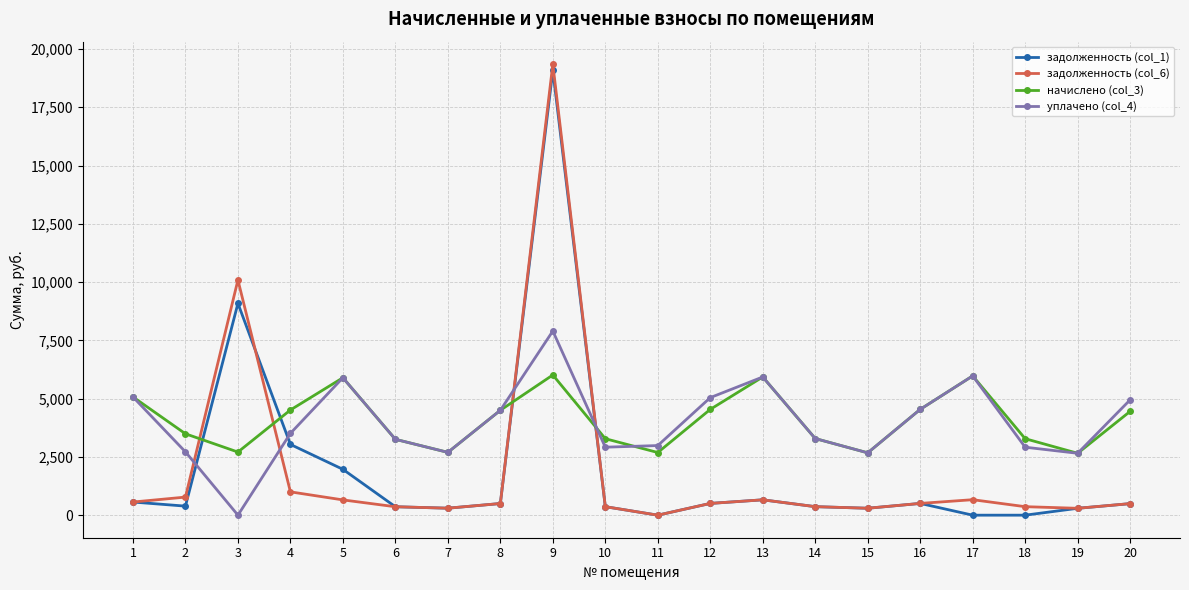

What is the value of the начислено (col_3) point at the 18th from the left?

3280.9